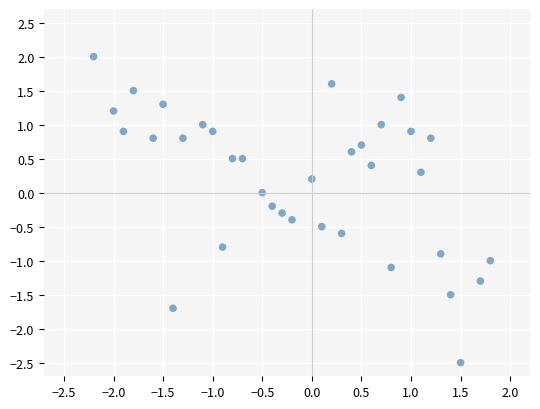

What is the range of X values (max minus min)?

4.0